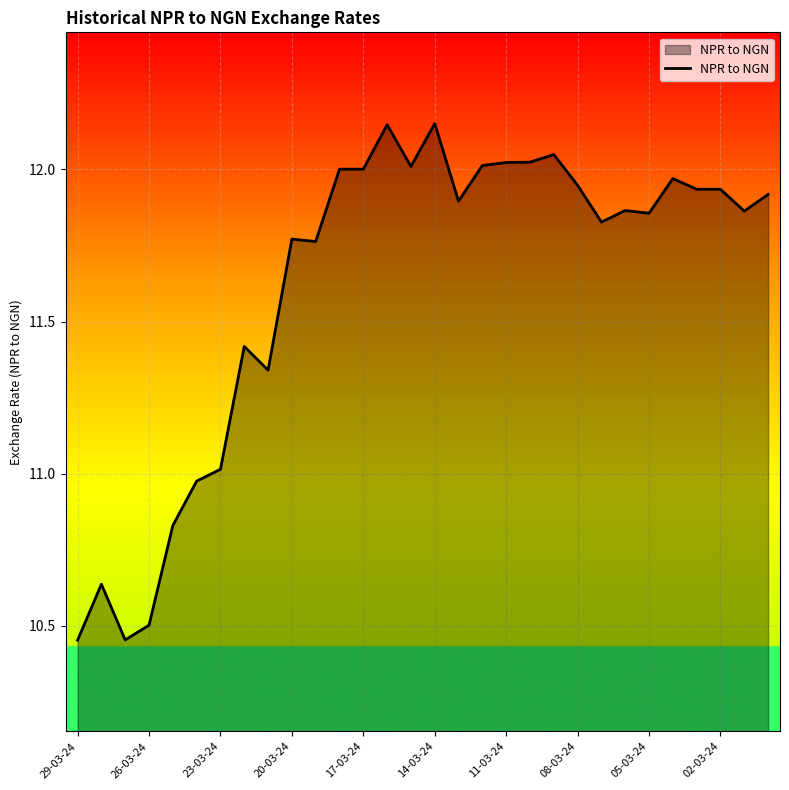

What is the sum of all values?

348.6